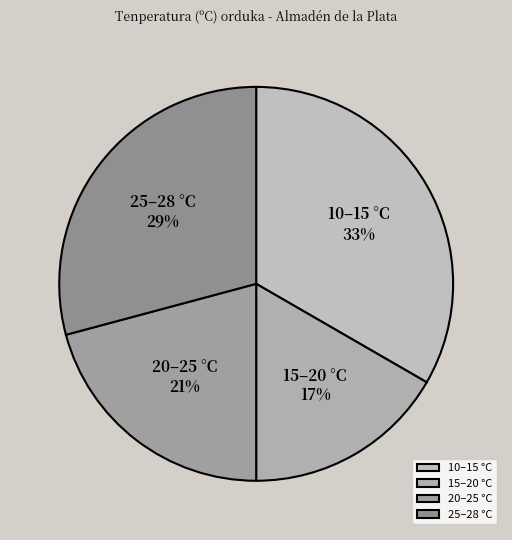

Is 20–25 °C the majority of the pie?

No